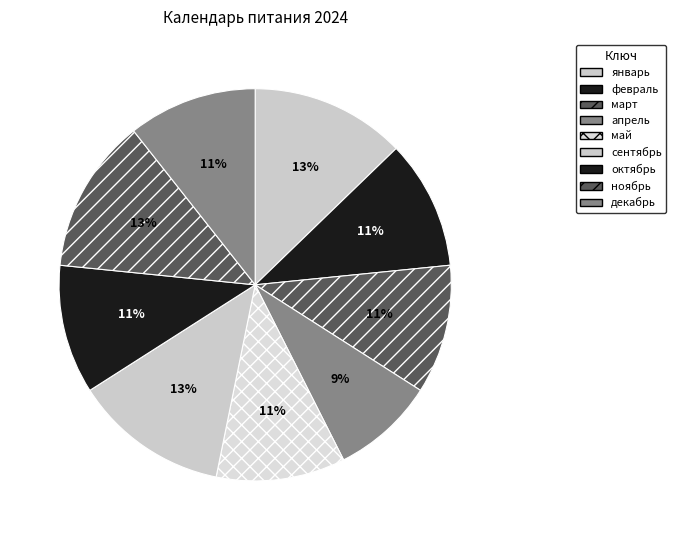

Which category has the smallest portion of the pie?

апрель